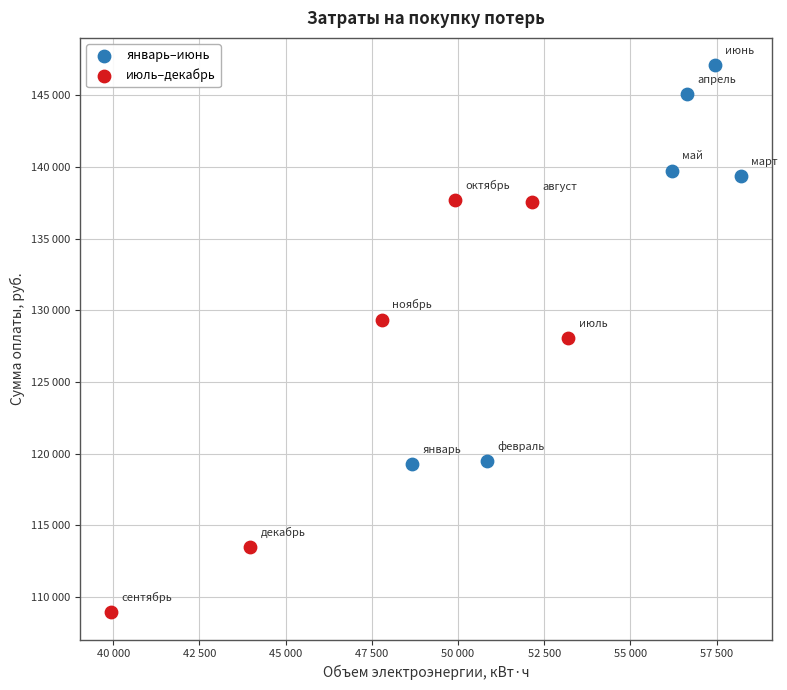

Which series has the largest Y range (max minus min)?

июль–декабрь